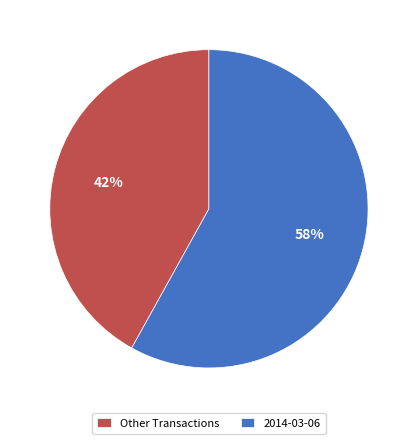

Do Other Transactions and 2014-03-06 together represent more than half of the pie?

Yes